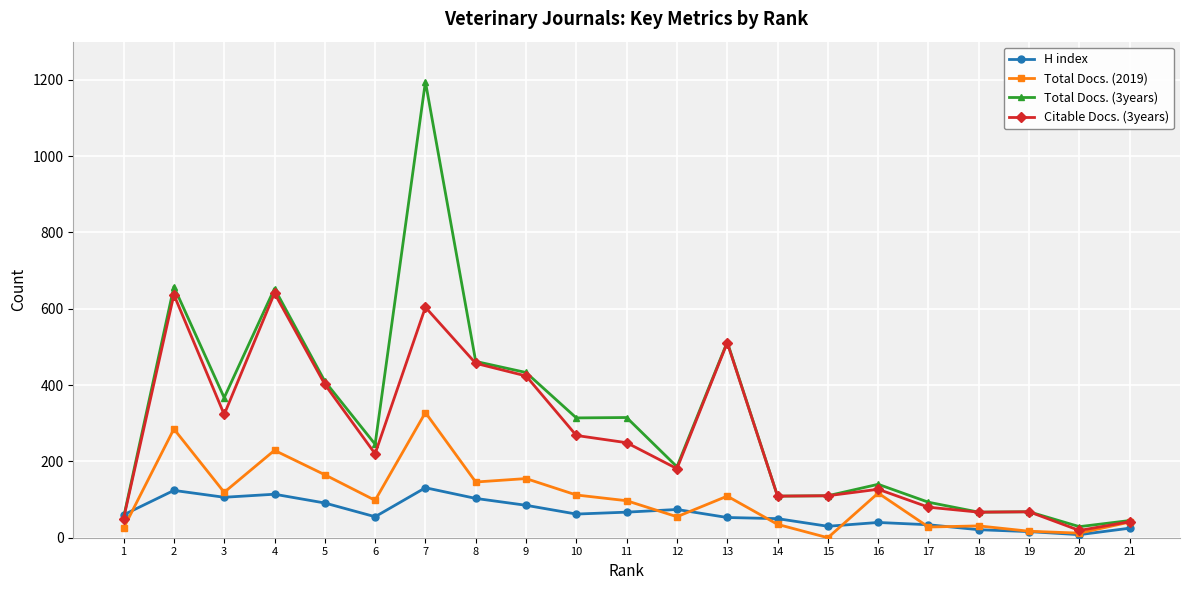

The value of Citable Docs. (3years) at 6 is 220. True or false?

True